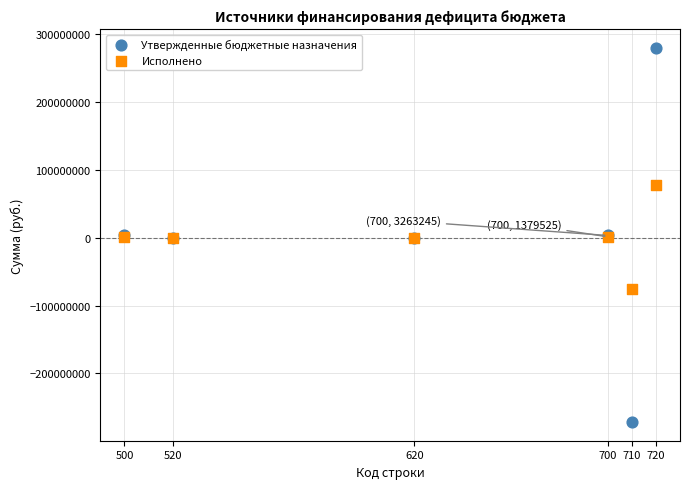

Which series has the largest Y range (max minus min)?

Утвержденные бюджетные назначения